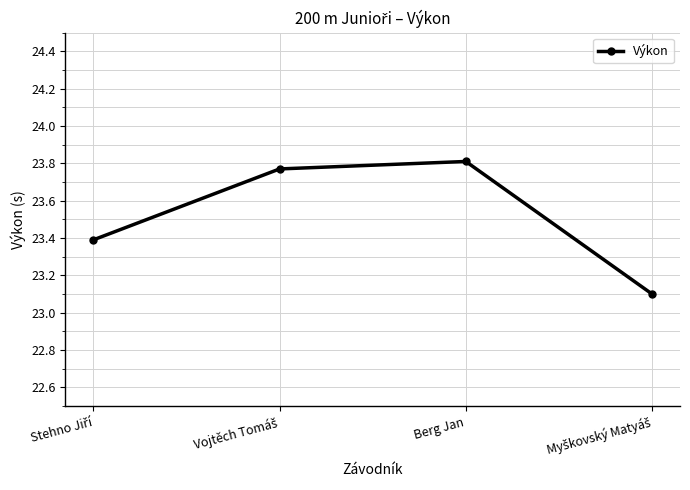

The value at Berg Jan is 15.5. True or false?

False